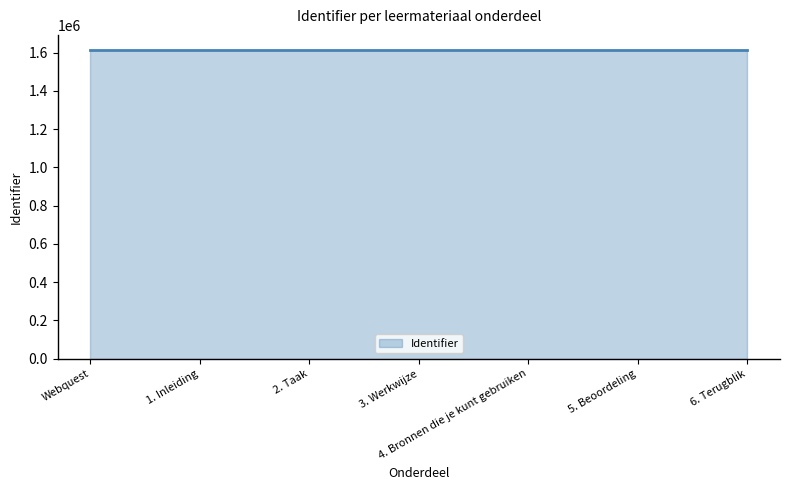

What is the smallest value displayed?

1612655.0